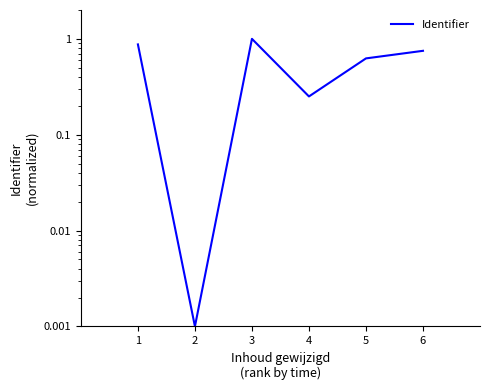

How many lines are shown in the chart?

1